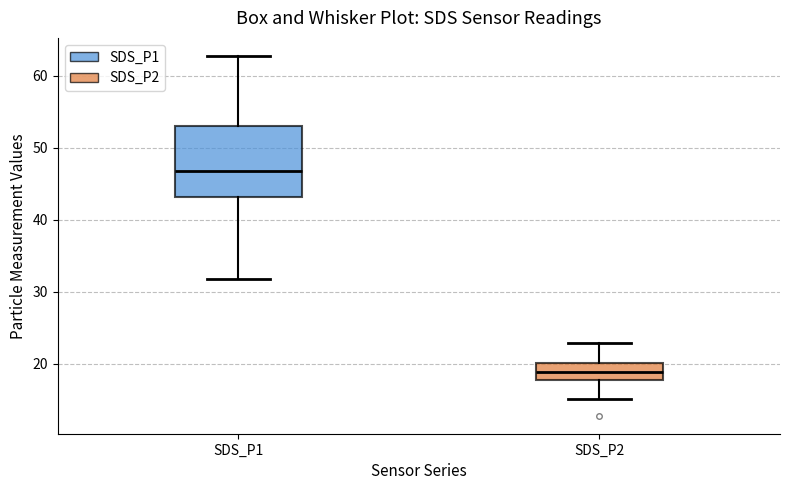

Where is the lower edge of the box for SDS_P1 on the y-axis? The values are not printed on the chart, so give them approximately, as read against the axis.

43